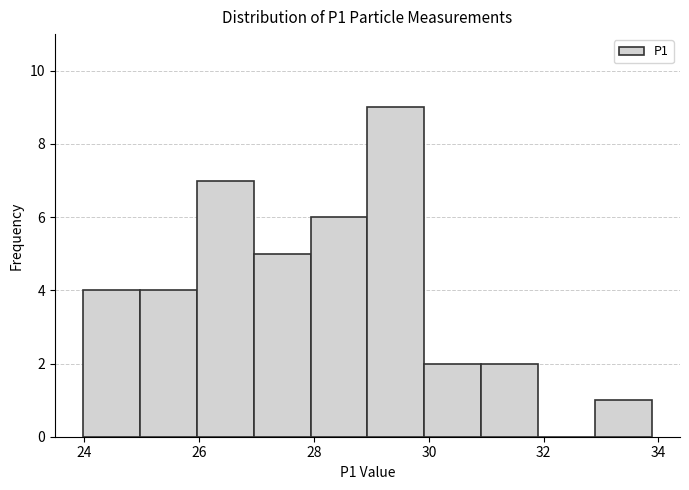

What is the height of the bar covering 26.0 to 27.0 on the x-axis? Neither the bar edges nor the heights are printed on the chart, so give them approximately, as read against the axes.

7